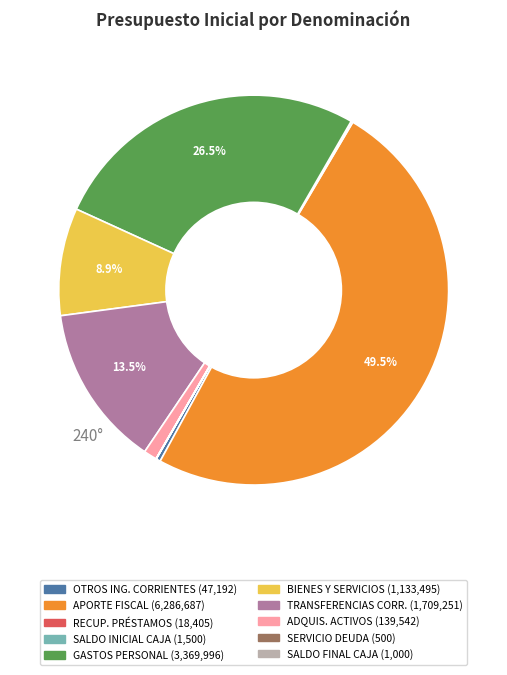

Which category has the smallest portion of the pie?

SERVICIO DE LA DEUDA